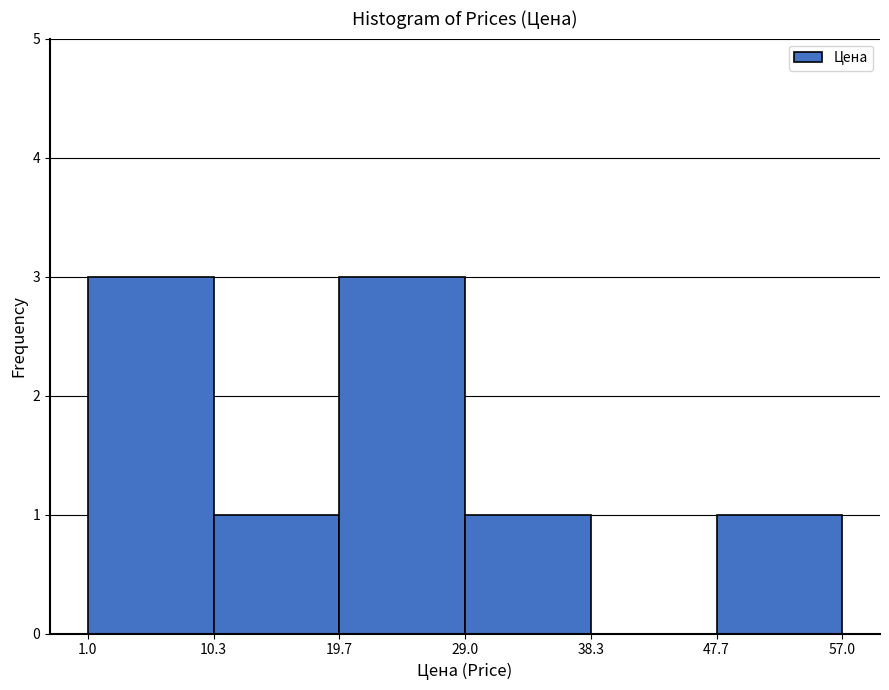

What is the height of the bar covering 10.3 to 19.7 on the x-axis? The values are not printed on the chart, so give them approximately, as read against the axis.

1